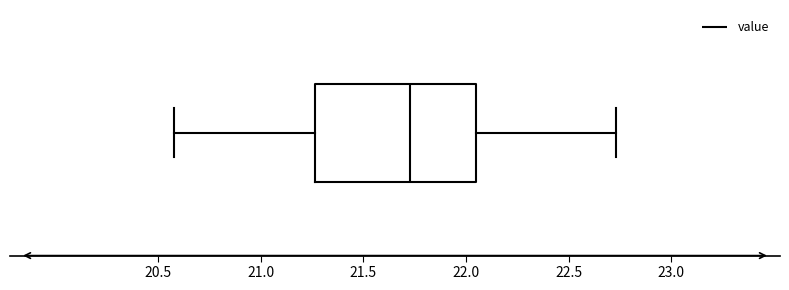

Read this box plot against the x-axis: the position of the median line, the range covered by the box, and the ends of both whiskers. The values are not printed on the chart, so give them approximately, as read against the axis.

median 21.75, box 21.25 to 22.05, whiskers 20.60 to 22.75